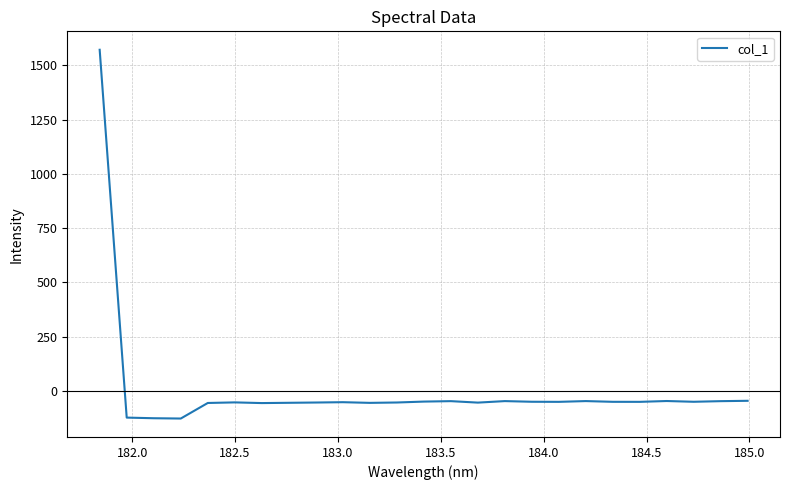

What is the greatest value displayed?

1571.8